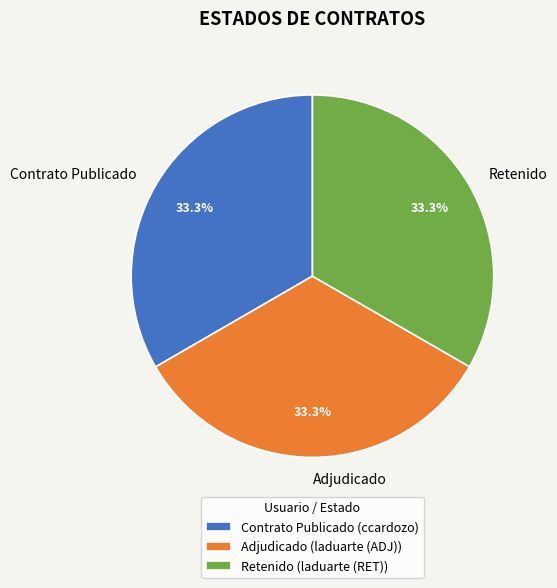

What percentage is NOT represented by Contrato Publicado?

66.7%